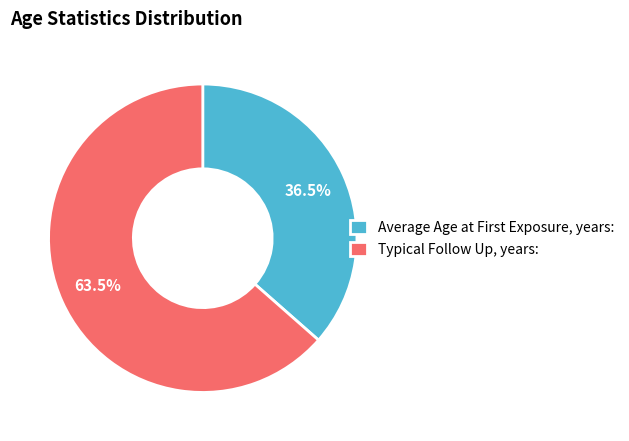

To the nearest percent, what is the average slice percentage?

50%